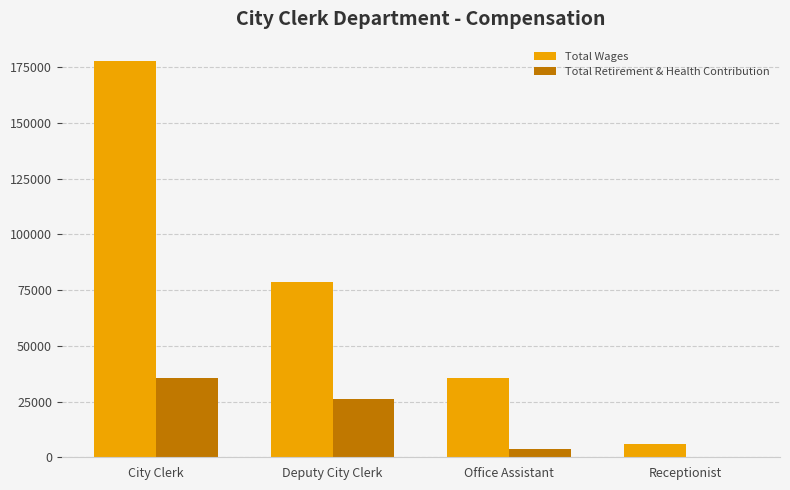

Is it true that Total Wages equals 36246 at City Clerk?

False